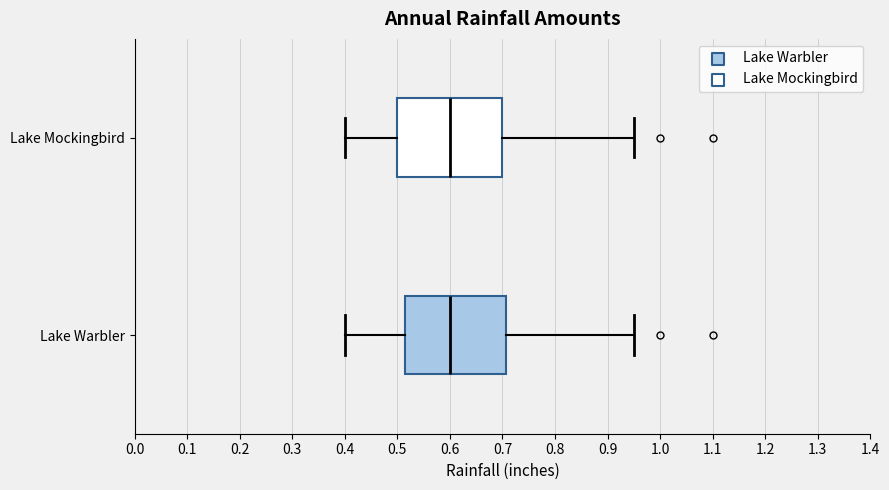

Reading bottom to top, transcribe this box plot: for each box, give where its median line is, the range the box spans, and where its two whiskers end, as read against the x-axis. The values are not printed on the chart, so give them approximately, as read against the axis.

Lake Warbler: median 0.60, box 0.52 to 0.71, whiskers 0.40 to 0.95
Lake Mockingbird: median 0.60, box 0.50 to 0.70, whiskers 0.40 to 0.95